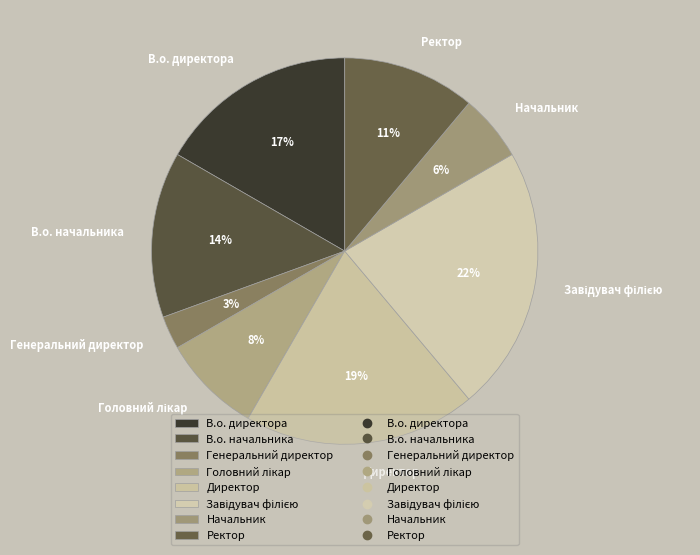

Which slice is the smallest?

Генеральний директор